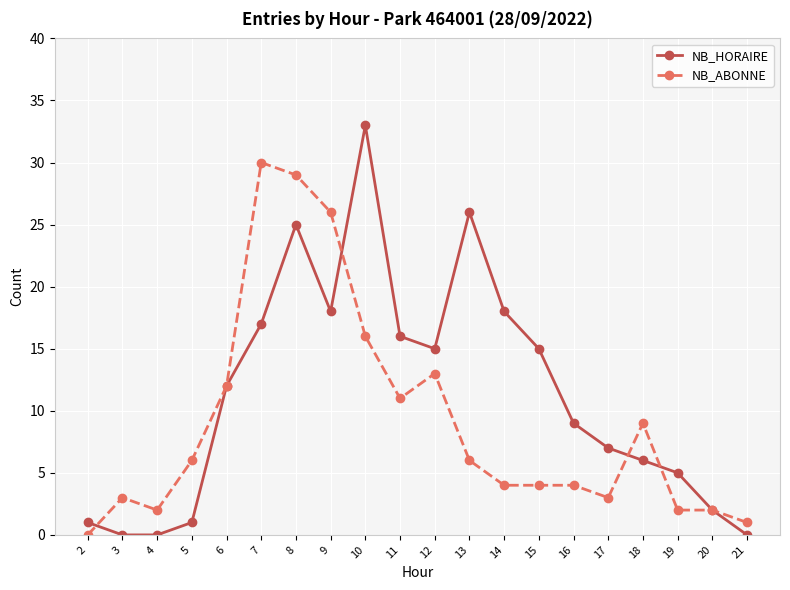

List the series in order of their peak value, highest first.

NB_HORAIRE, NB_ABONNE